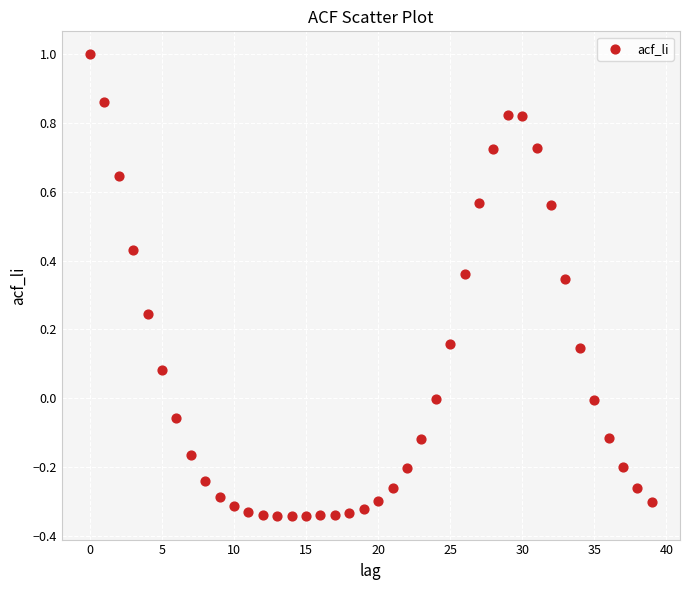

What is the range of Y values (max minus min)?

1.3